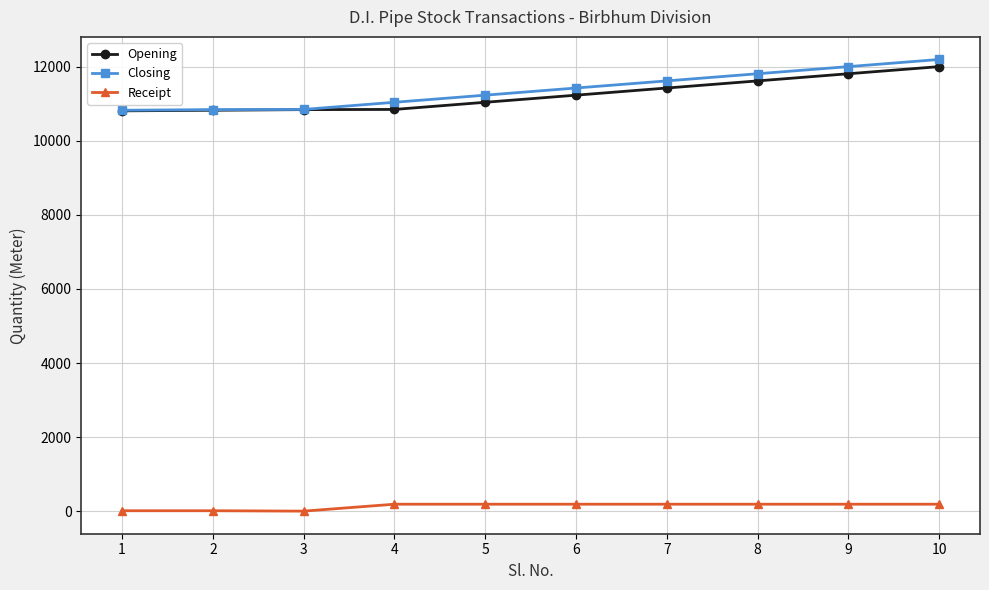

What is the value of the Receipt point at the 2nd from the left?

16